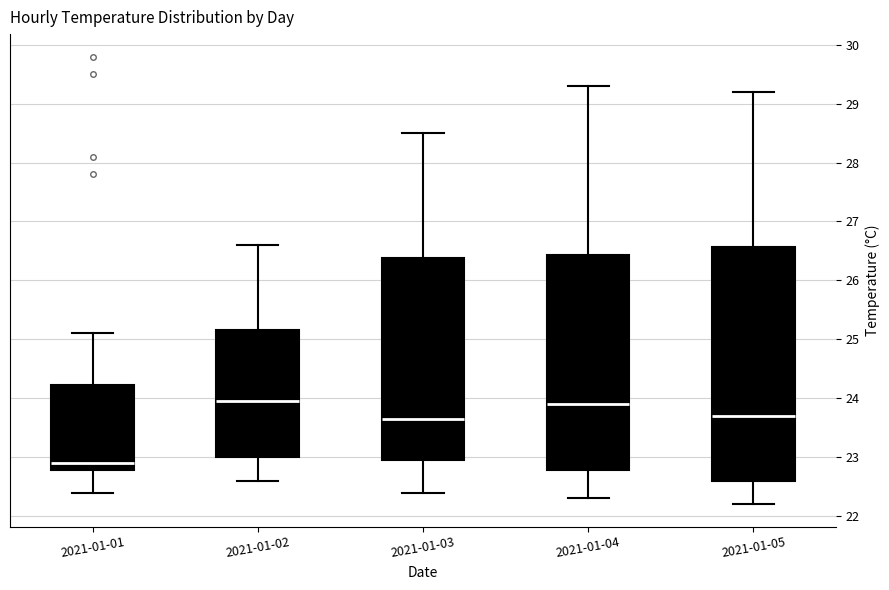

Reading left to right, transcribe this box plot: for each box, give where its median line is, the range the box spans, and where its two whiskers end, as read against the y-axis. The values are not printed on the chart, so give them approximately, as read against the axis.

2021-01-01: median 22.9, box 22.8 to 24.2, whiskers 22.4 to 25.1
2021-01-02: median 24.0, box 23.0 to 25.2, whiskers 22.6 to 26.6
2021-01-03: median 23.7, box 23.0 to 26.4, whiskers 22.4 to 28.5
2021-01-04: median 23.9, box 22.8 to 26.4, whiskers 22.3 to 29.3
2021-01-05: median 23.7, box 22.6 to 26.6, whiskers 22.2 to 29.2